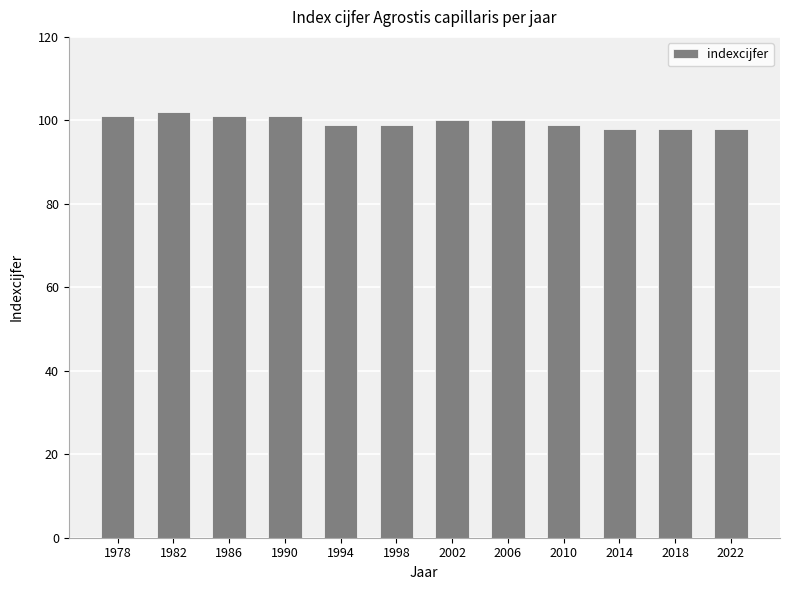

At which label does the data first exceed 100?

1978